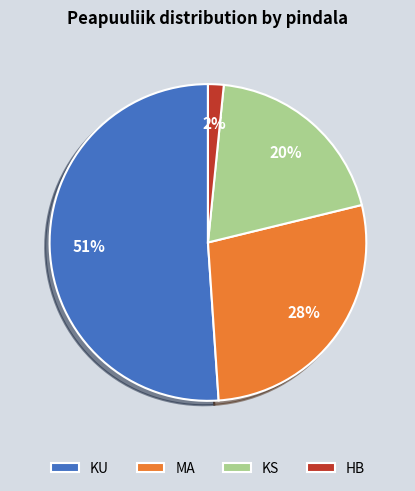

Count the number of slices in the pie.

4